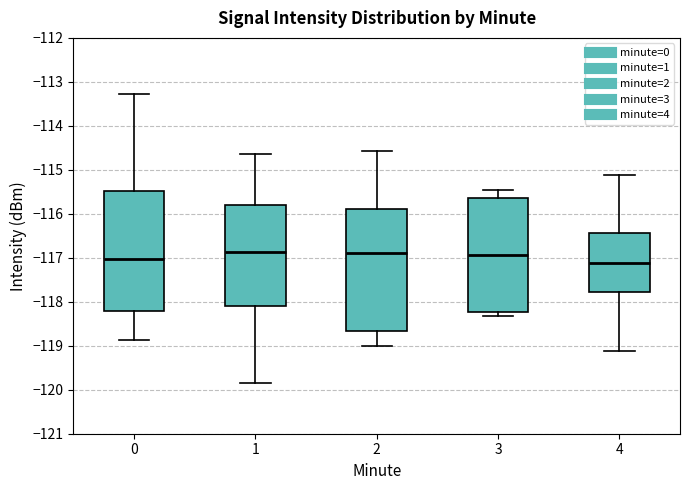

Reading left to right, read every box against the y-axis: the position of its median line, the range the box covers, and the ends of its whiskers. The values are not printed on the chart, so give them approximately, as read against the axis.

0: median -117.0, box -118.2 to -115.5, whiskers -118.9 to -113.3
1: median -116.9, box -118.1 to -115.8, whiskers -119.8 to -114.6
2: median -116.9, box -118.7 to -115.9, whiskers -119.0 to -114.6
3: median -116.9, box -118.2 to -115.6, whiskers -118.3 to -115.5
4: median -117.1, box -117.8 to -116.4, whiskers -119.1 to -115.1